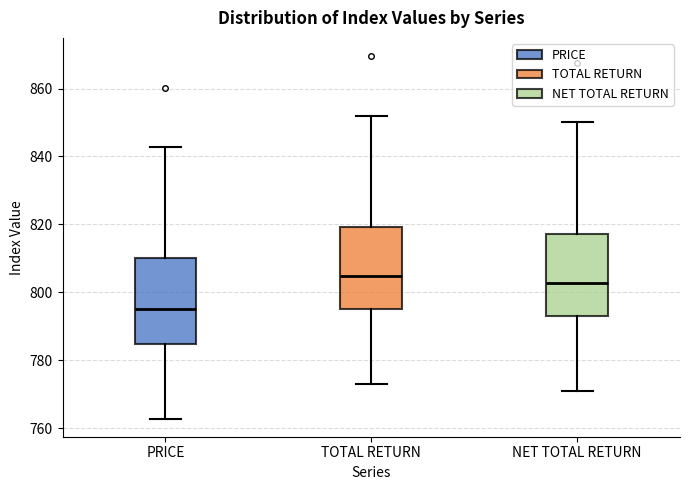

Where does the median line of the box for NET TOTAL RETURN sit on the y-axis? The values are not printed on the chart, so give them approximately, as read against the axis.

802